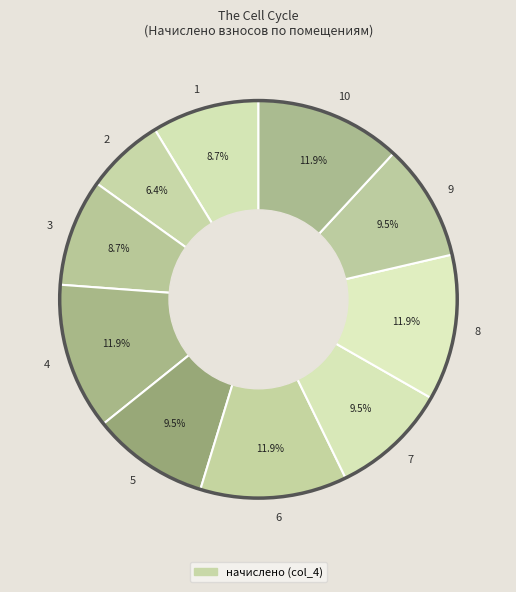

What percentage is NOT represented by 4?

88.1%